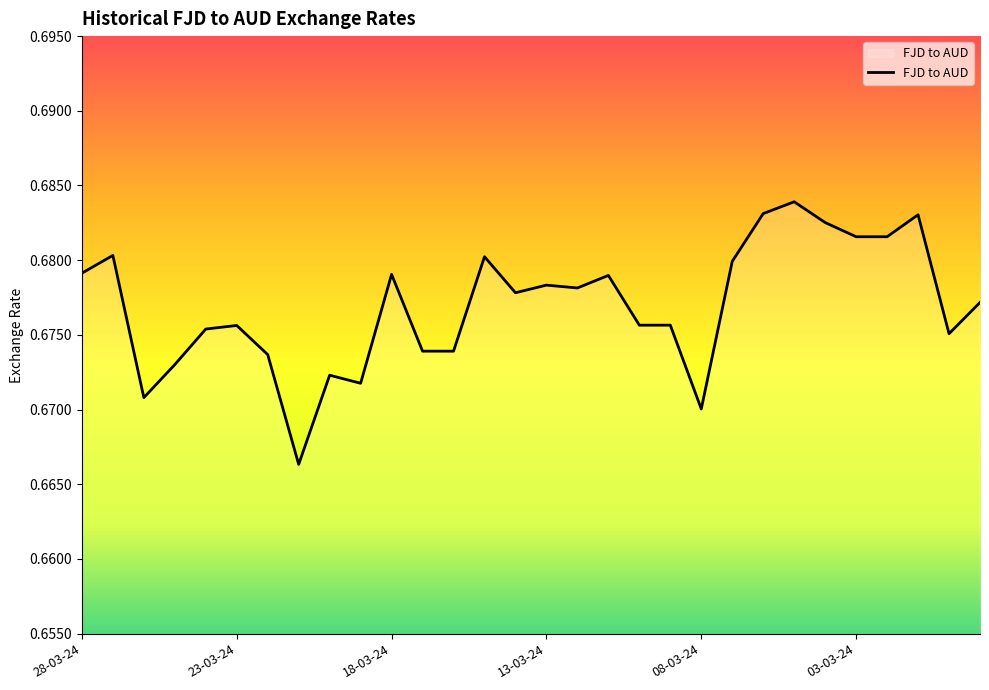

Does the chart have visible grid lines?

No